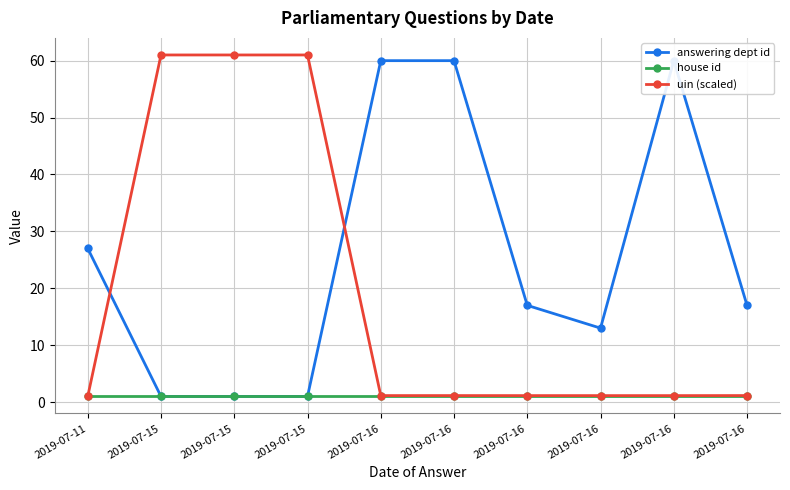

What is the difference between the highest and lowest values at 2019-07-16?

59.0